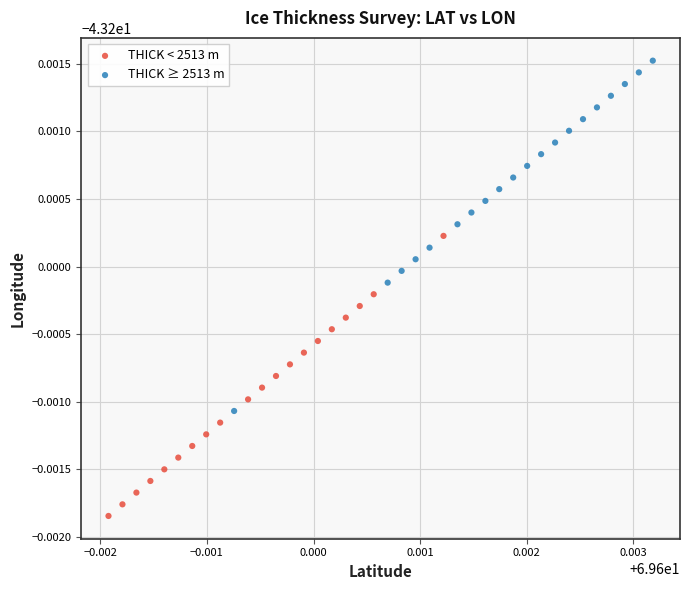

What are all the series names shown in the legend?

THICK < 2513 m, THICK ≥ 2513 m